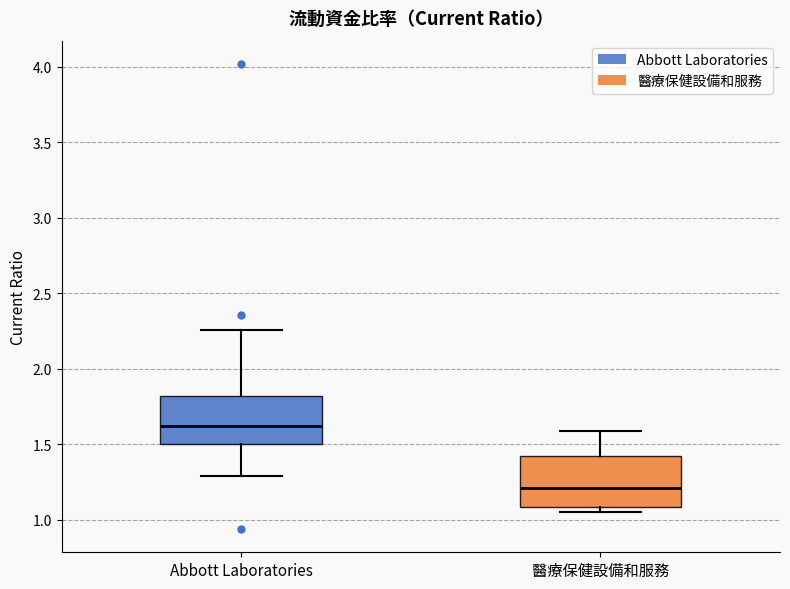

Where does the lower whisker of the box for Abbott Laboratories end on the y-axis? The values are not printed on the chart, so give them approximately, as read against the axis.

1.30